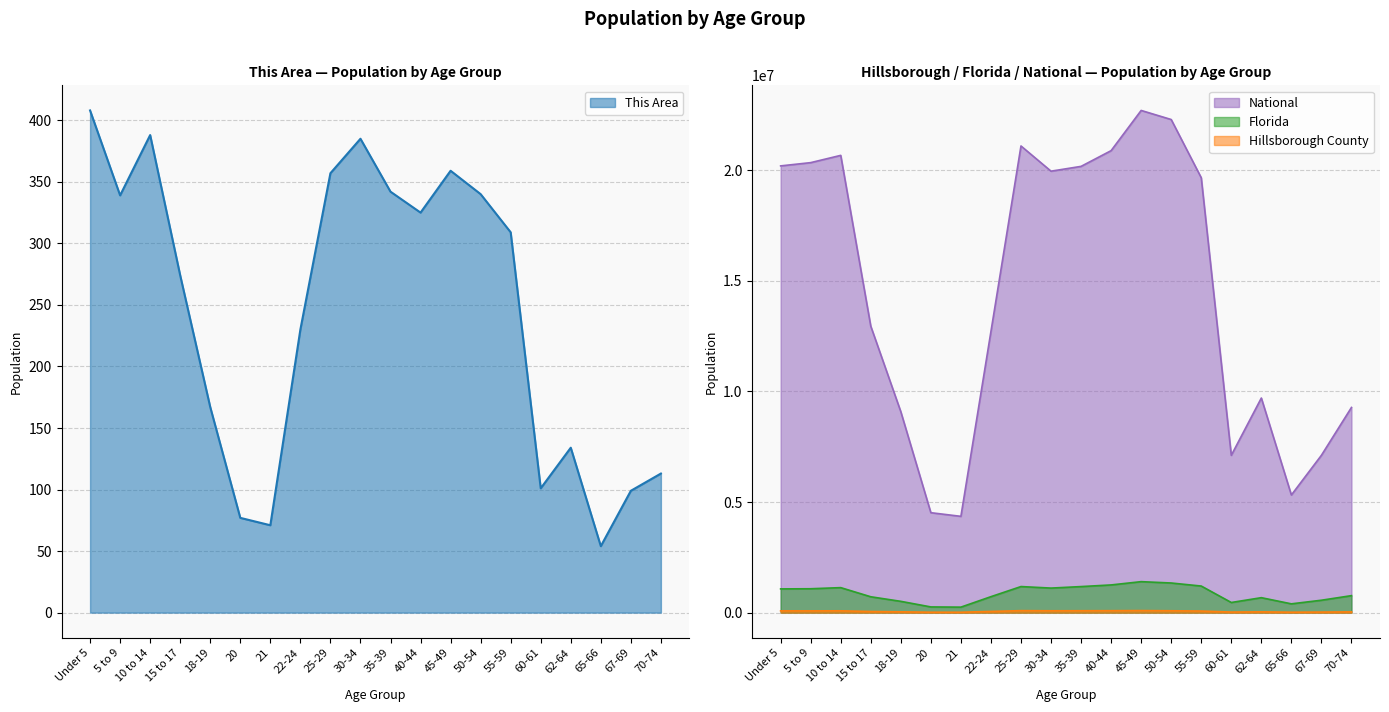

Which series changed the most between 10 to 14 and 55-59?

National